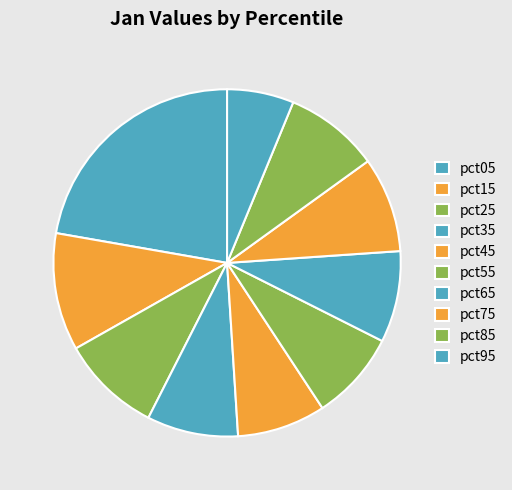

Count the number of slices in the pie.

10